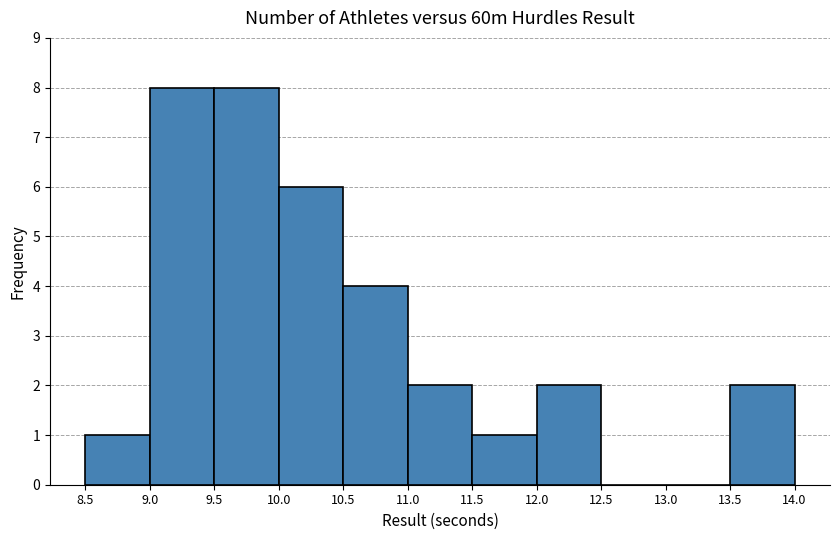

How tall is the bar that spans 12.0 to 12.5 on the x-axis? The values are not printed on the chart, so give them approximately, as read against the axis.

2